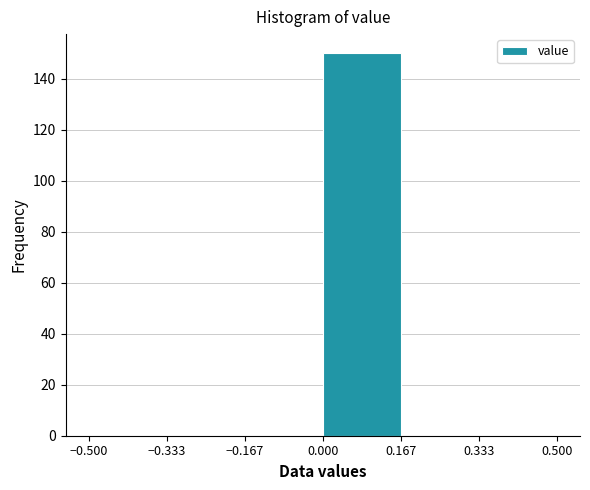

What is the height of the bar covering 0.000 to 0.167 on the x-axis? The values are not printed on the chart, so give them approximately, as read against the axis.

150